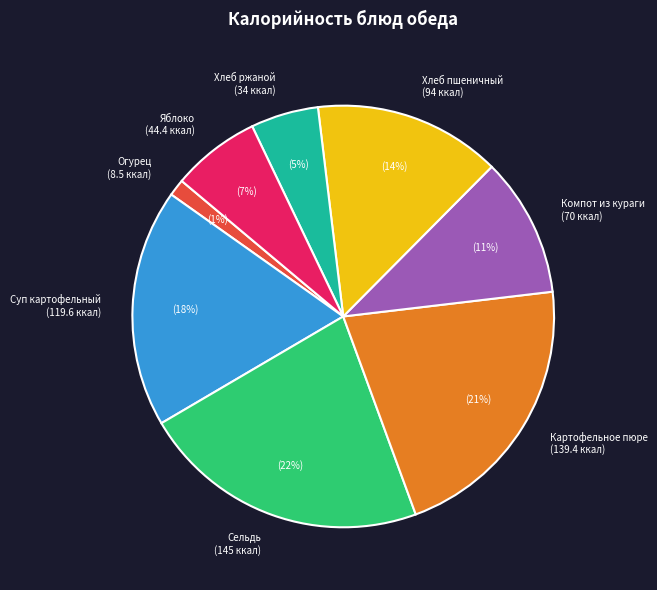

Does any single category account for the majority?

No